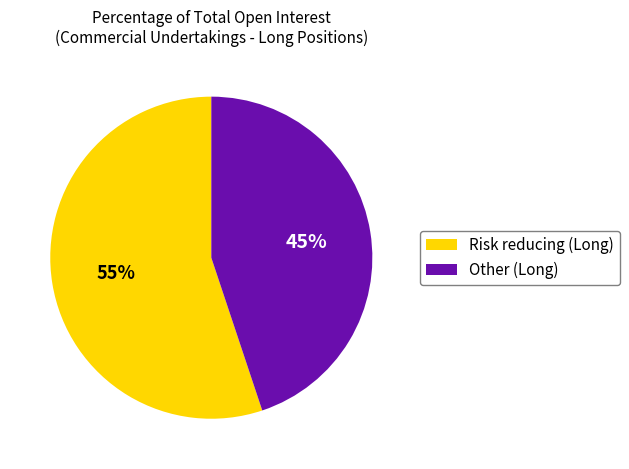

Rank the categories by value from highest to lowest.

Risk reducing (Long), Other (Long)